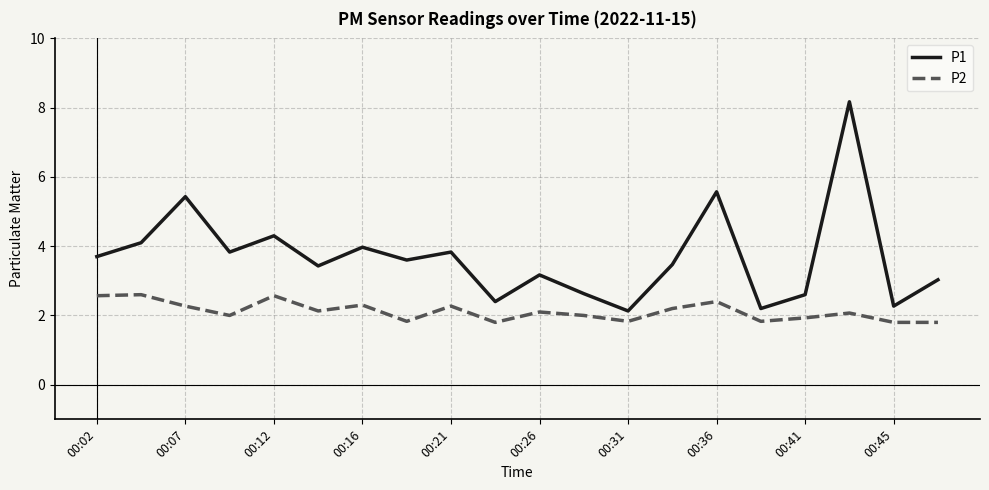

What is the difference between the maximum and minimum values in the P2 series?

0.8